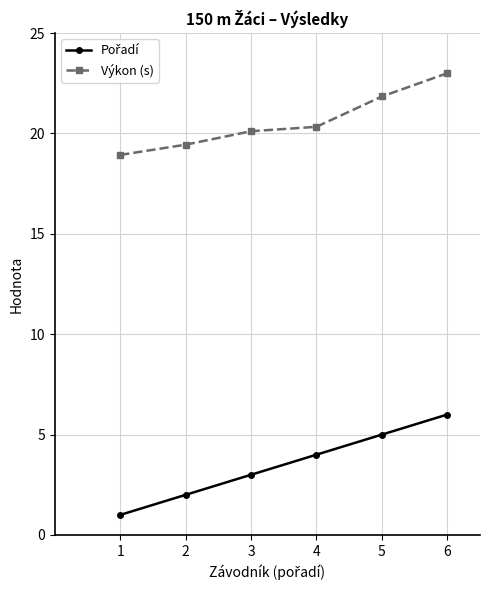

What is the total value across all series at 3?

23.1